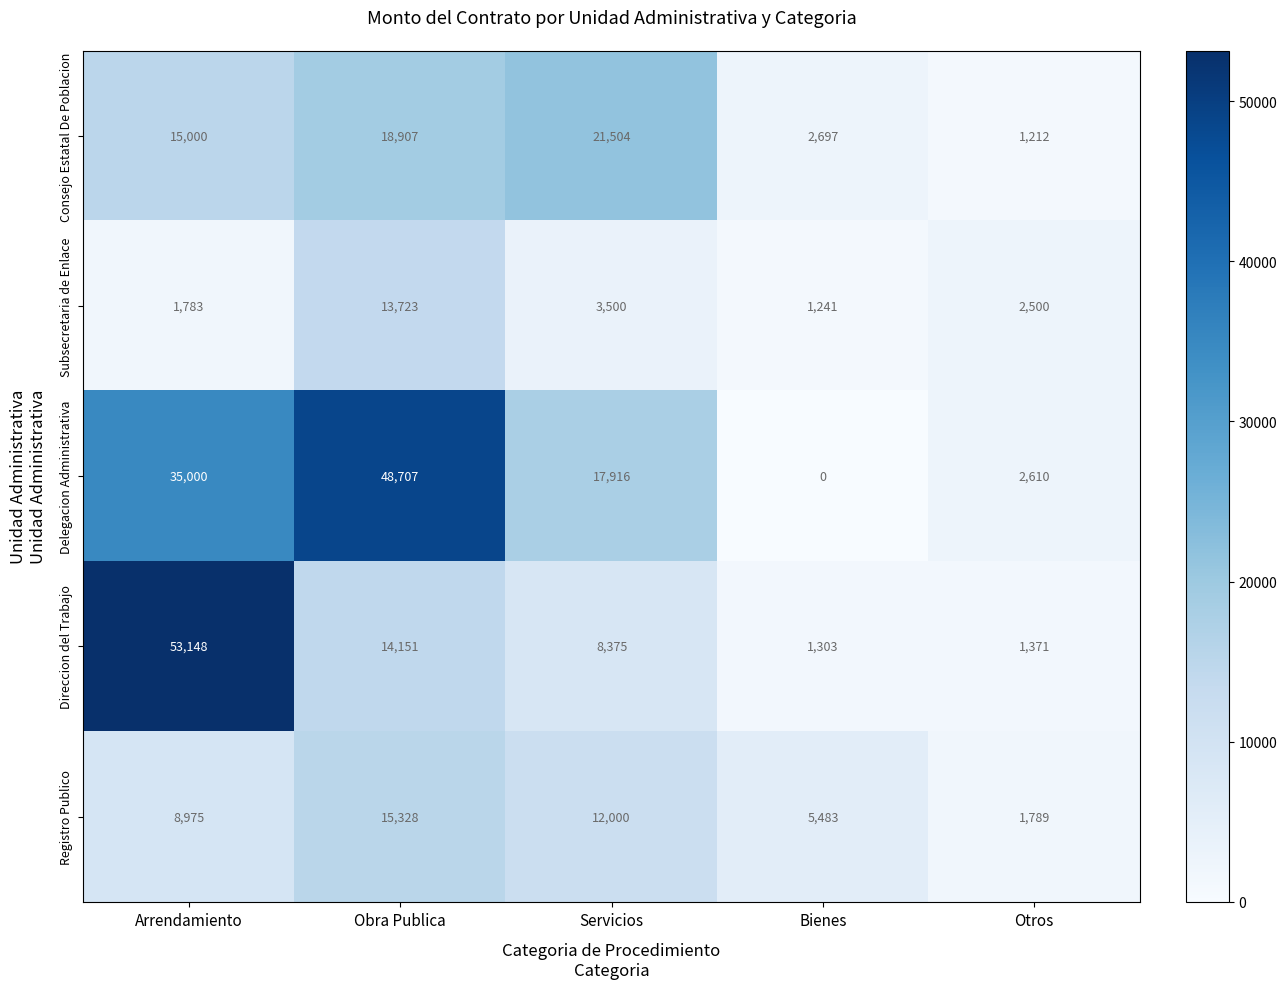

Between Bienes and Otros, which series saw the biggest shift?

Registro Publico